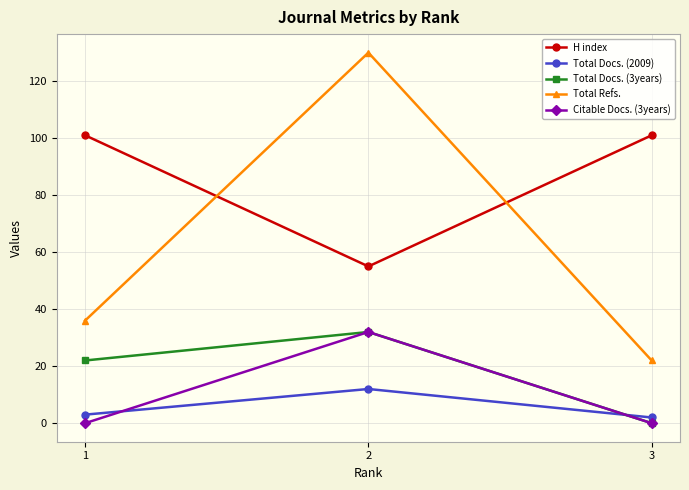

Reading left to right, extract all data points from this chart.

H index: 1=101	2=55	3=101
Total Docs. (2009): 1=3	2=12	3=2
Total Docs. (3years): 1=22	2=32	3=0
Total Refs.: 1=36	2=130	3=22
Citable Docs. (3years): 1=0	2=32	3=0